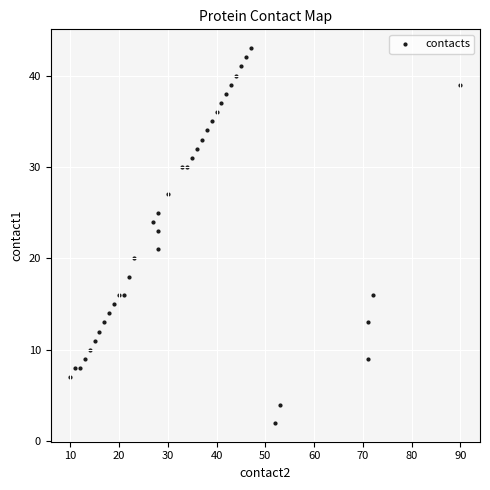

What is the range of X values (max minus min)?

80